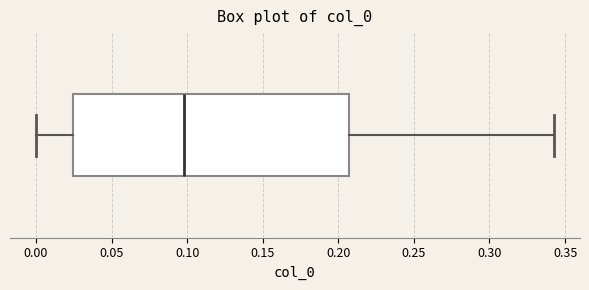

Transcribe this box plot: give where the median line is, the range the box spans, and where the two whiskers end, as read against the x-axis. The values are not printed on the chart, so give them approximately, as read against the axis.

median 0.100, box 0.025 to 0.205, whiskers 0.000 to 0.345